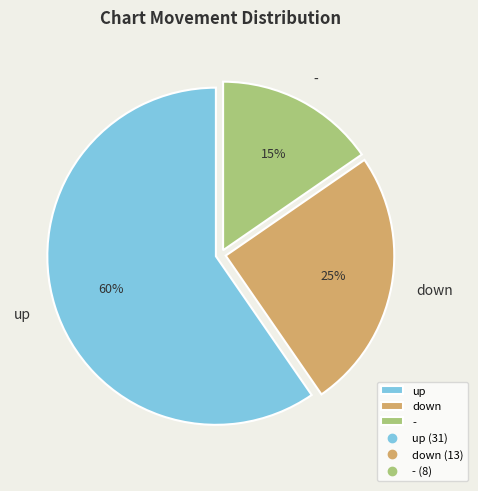

Which slice represents more than half of the pie?

up